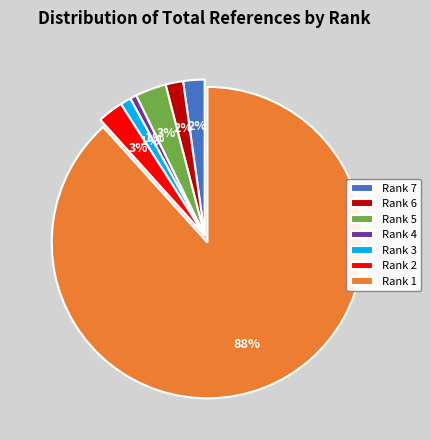

Is there a majority slice in this chart?

Yes